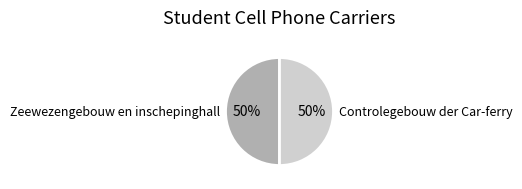

Is it true that Zeewezengebouw en inschepinghall is 64% of the pie?

False